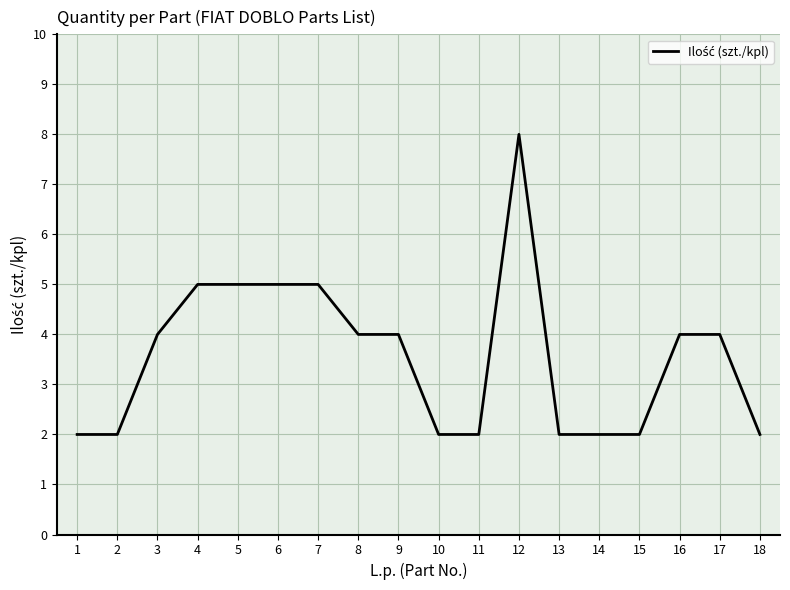

What is the sum of all values?

64